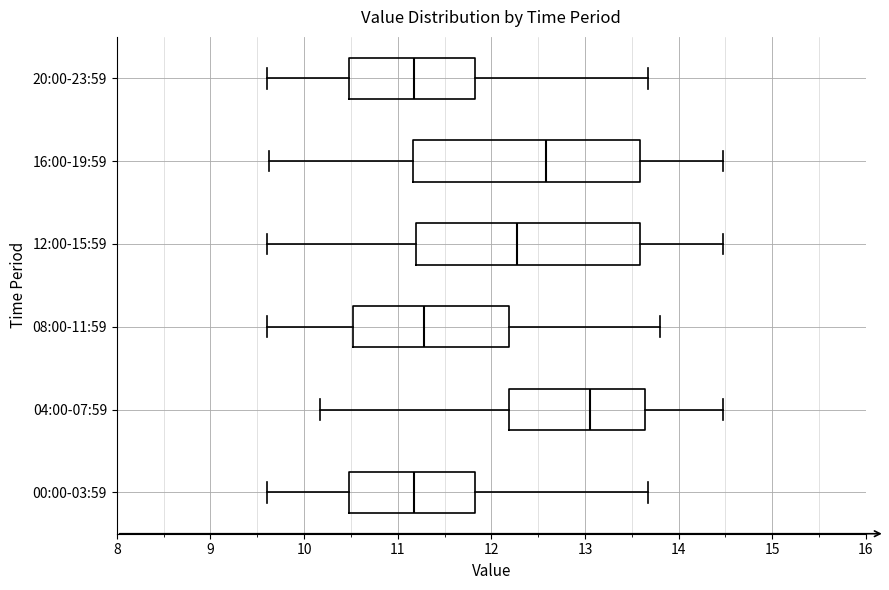

Reading bottom to top, transcribe this box plot: for each box, give where its median line is, the range the box spans, and where its two whiskers end, as read against the x-axis. The values are not printed on the chart, so give them approximately, as read against the axis.

00:00-03:59: median 11.2, box 10.5 to 11.8, whiskers 9.6 to 13.7
04:00-07:59: median 13.1, box 12.2 to 13.6, whiskers 10.2 to 14.5
08:00-11:59: median 11.3, box 10.5 to 12.2, whiskers 9.6 to 13.8
12:00-15:59: median 12.3, box 11.2 to 13.6, whiskers 9.6 to 14.5
16:00-19:59: median 12.6, box 11.2 to 13.6, whiskers 9.6 to 14.5
20:00-23:59: median 11.2, box 10.5 to 11.8, whiskers 9.6 to 13.7